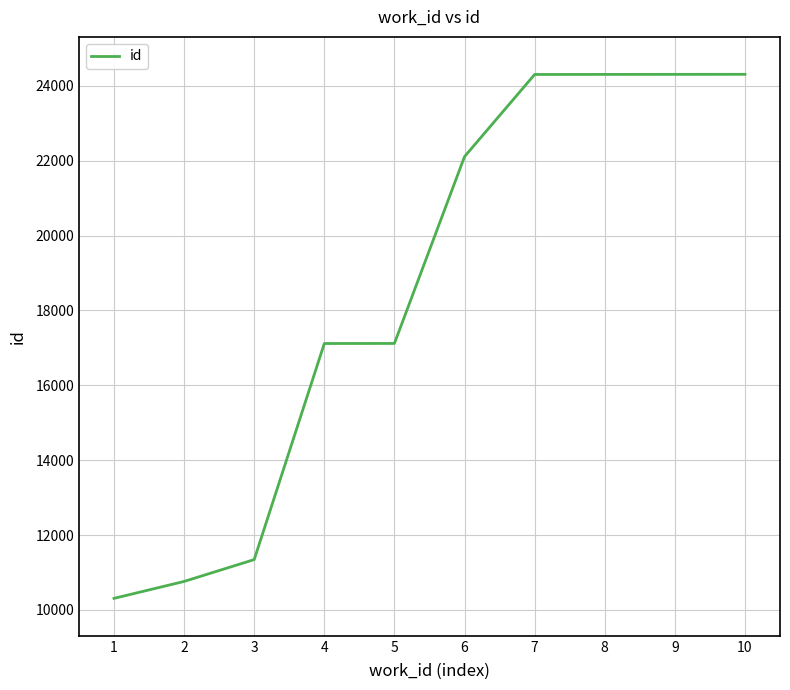

The value at 2 is 4528. True or false?

False